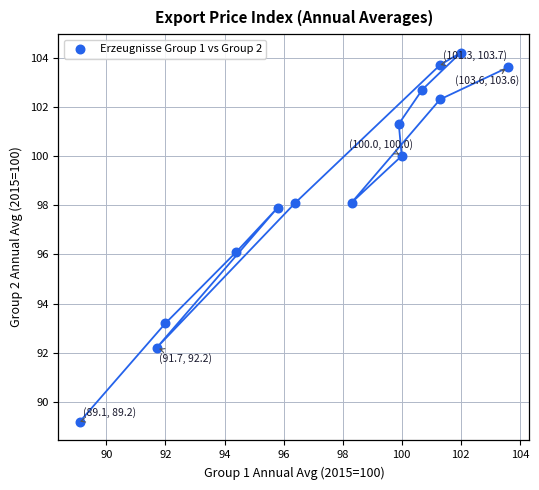

What is the range of X values (max minus min)?

14.5